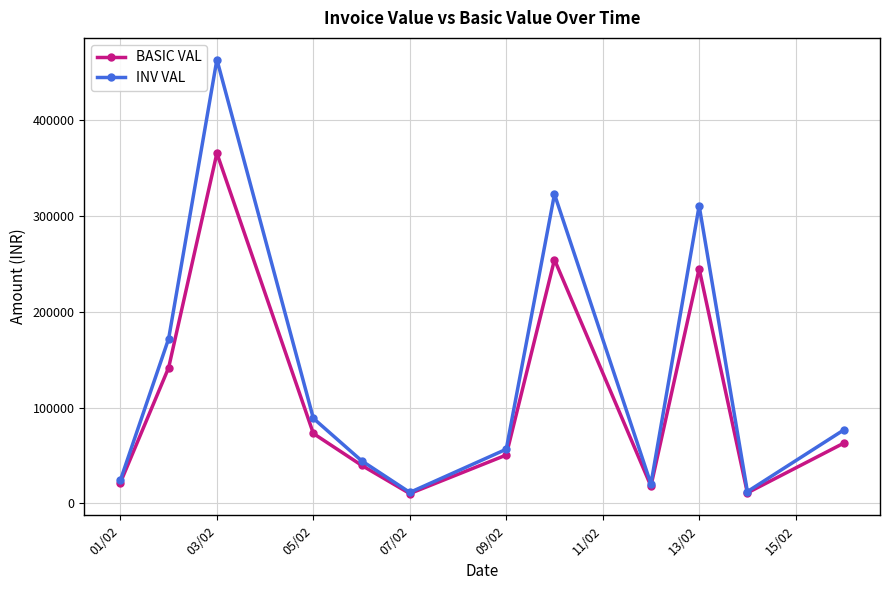

At how many categories does at least one series exceed 139477?

4